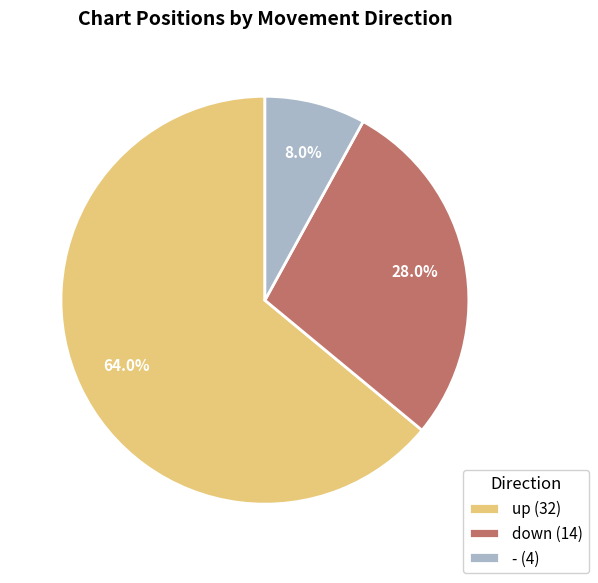

Do down and up together represent more than half of the pie?

Yes